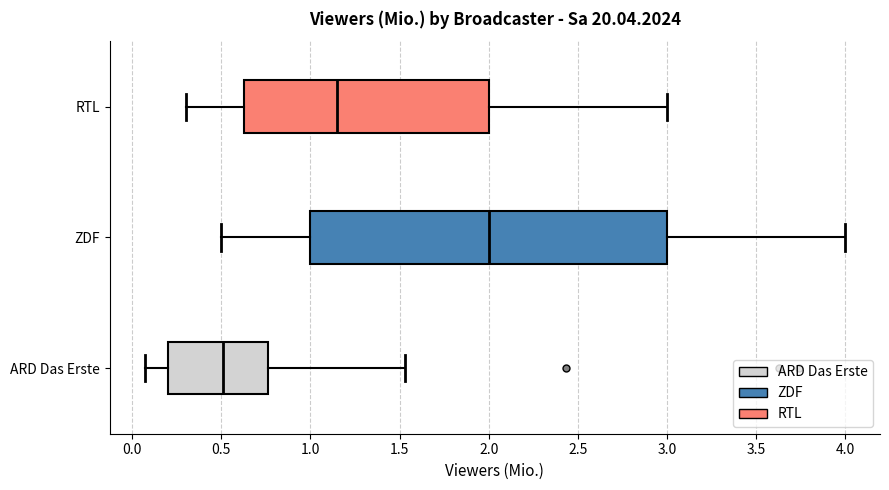

Reading bottom to top, transcribe this box plot: for each box, give where its median line is, the range the box spans, and where its two whiskers end, as read against the x-axis. The values are not printed on the chart, so give them approximately, as read against the axis.

ARD Das Erste: median 0.50, box 0.20 to 0.75, whiskers 0.05 to 1.55
ZDF: median 2.00, box 1.00 to 3.00, whiskers 0.50 to 4.00
RTL: median 1.15, box 0.65 to 2.00, whiskers 0.30 to 3.00